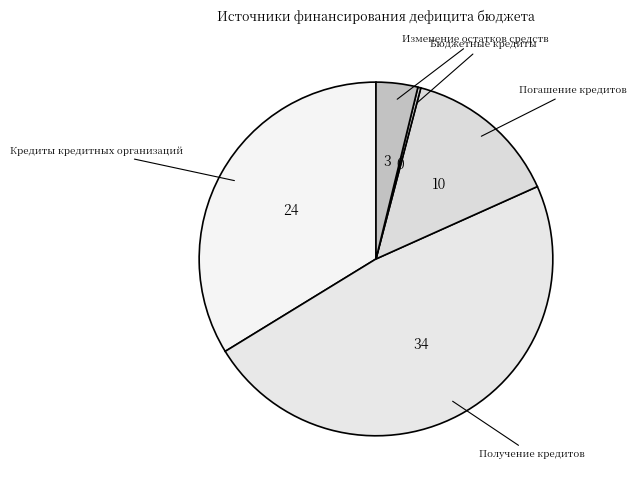

Is there a majority slice in this chart?

No